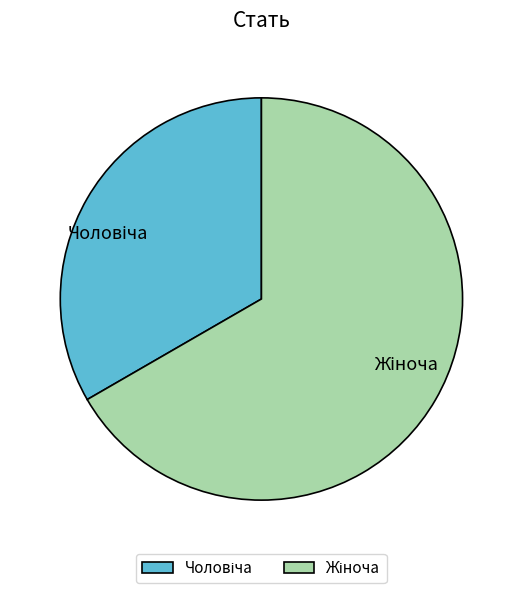

Is there any slice that represents more than half of the pie?

Yes